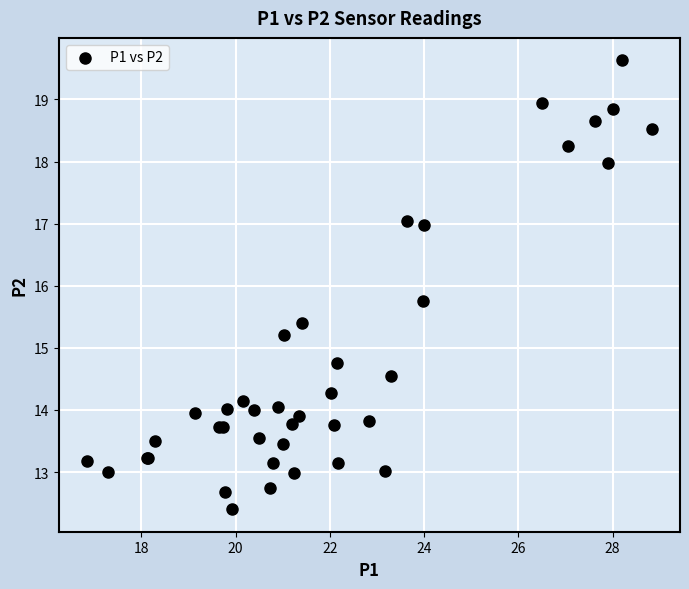

What Y value in the scatter plot is closest to 16?

15.8